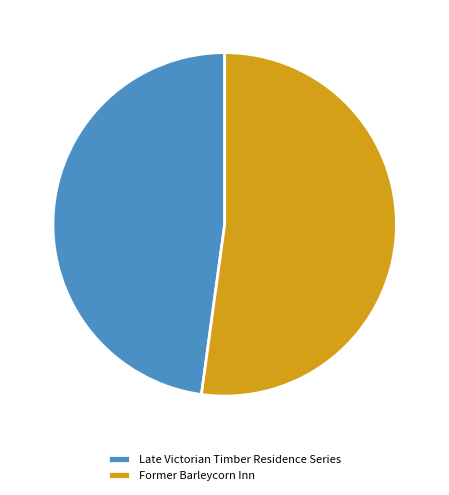

Which has a higher value, Former Barleycorn Inn or Late Victorian Timber Residence Series?

Former Barleycorn Inn